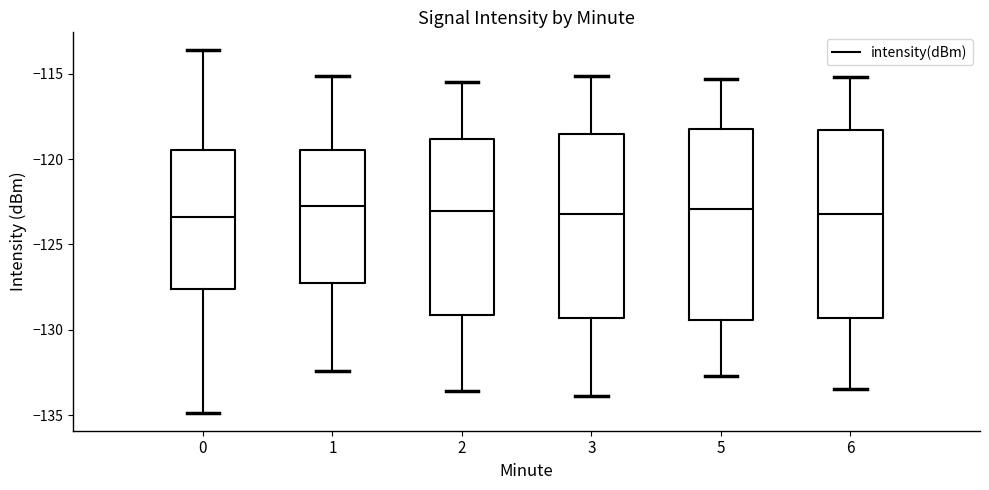

Reading left to right, read every box against the y-axis: the position of its median line, the range the box covers, and the ends of its whiskers. The values are not printed on the chart, so give them approximately, as read against the axis.

0: median -123.5, box -127.5 to -119.5, whiskers -135.0 to -113.5
1: median -122.5, box -127.5 to -119.5, whiskers -132.5 to -115.0
2: median -123.0, box -129.0 to -119.0, whiskers -133.5 to -115.5
3: median -123.0, box -129.5 to -118.5, whiskers -134.0 to -115.0
5: median -123.0, box -129.5 to -118.0, whiskers -132.5 to -115.5
6: median -123.0, box -129.5 to -118.5, whiskers -133.5 to -115.0